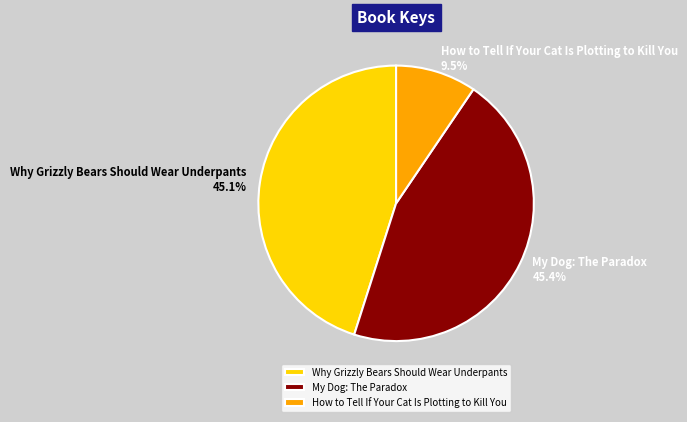

The Why Grizzly Bears Should Wear Underpants slice represents 45% of the pie. True or false?

True